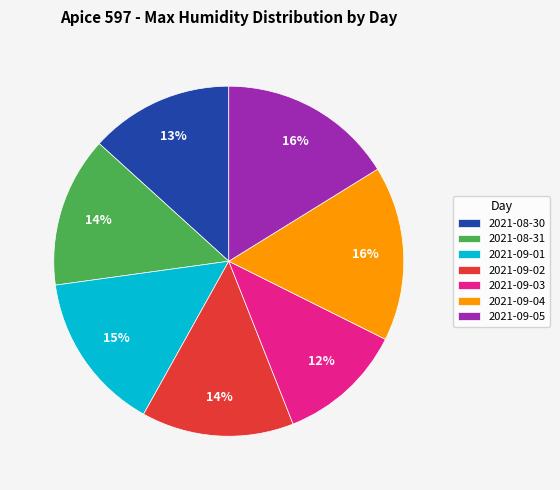

Does any single category account for the majority?

No